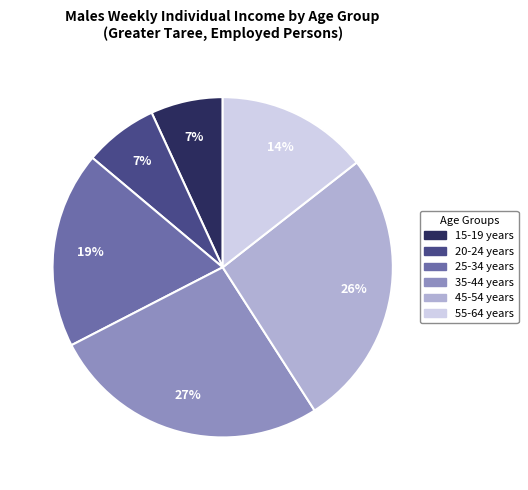

What percentage is the 35-44 years slice, to the nearest percent?

27%